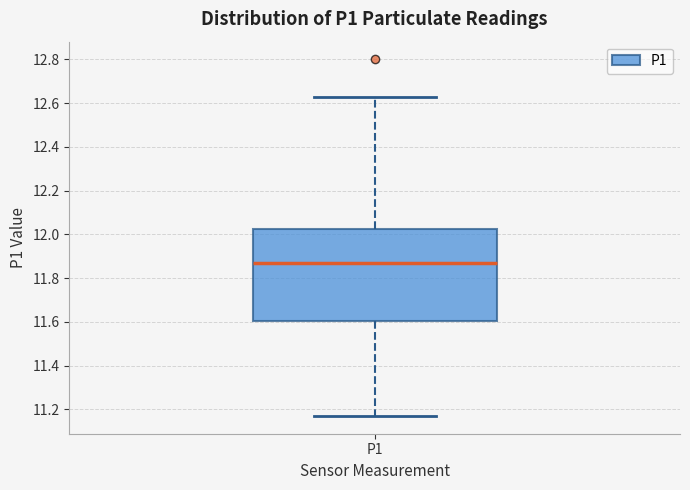

Read this box plot against the y-axis: the position of the median line, the range covered by the box, and the ends of both whiskers. The values are not printed on the chart, so give them approximately, as read against the axis.

median 11.88, box 11.60 to 12.02, whiskers 11.18 to 12.64